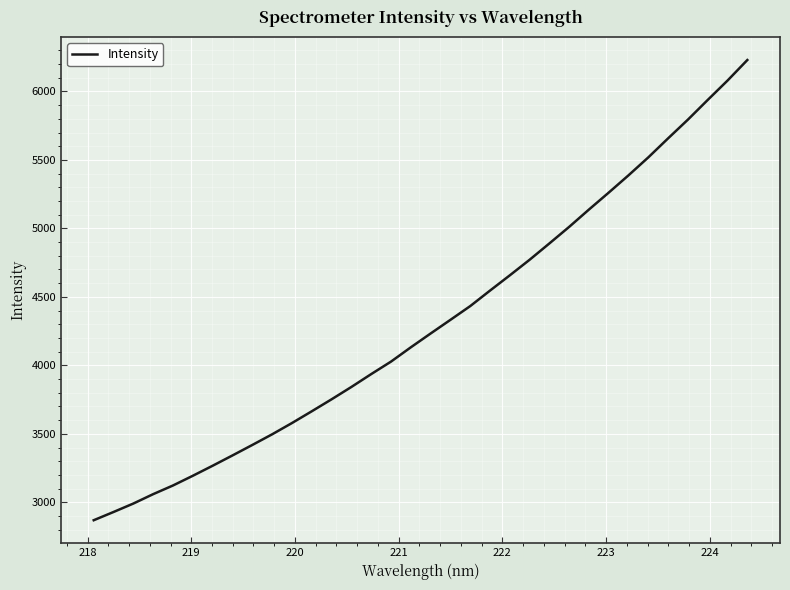

What is the maximum value shown in the chart?

6229.7